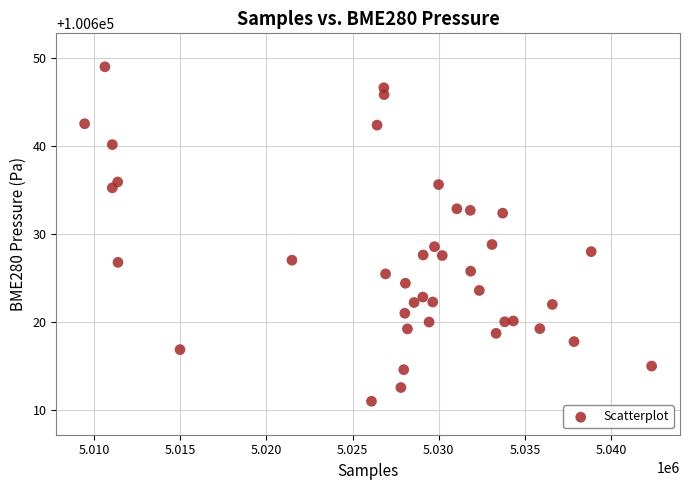

What is the range of Y values (max minus min)?

38.0